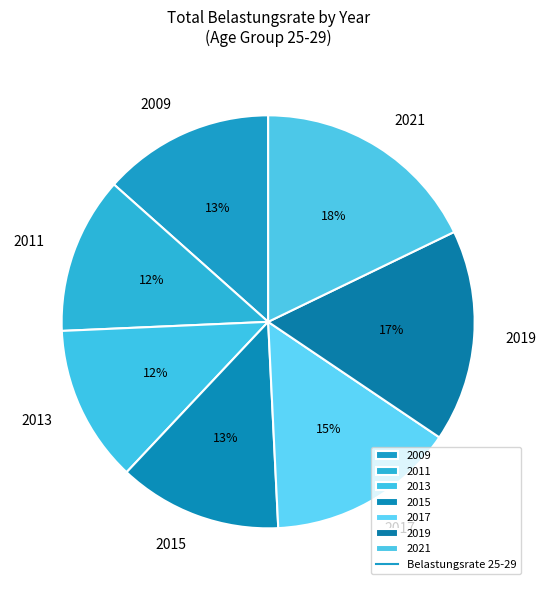

To the nearest percent, what is the average slice percentage?

14%